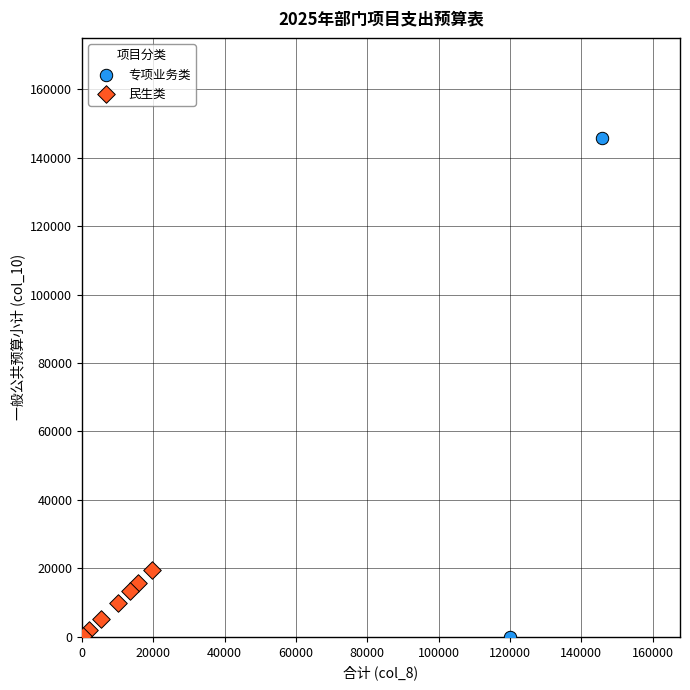

What are all the series names shown in the legend?

专项业务类, 民生类